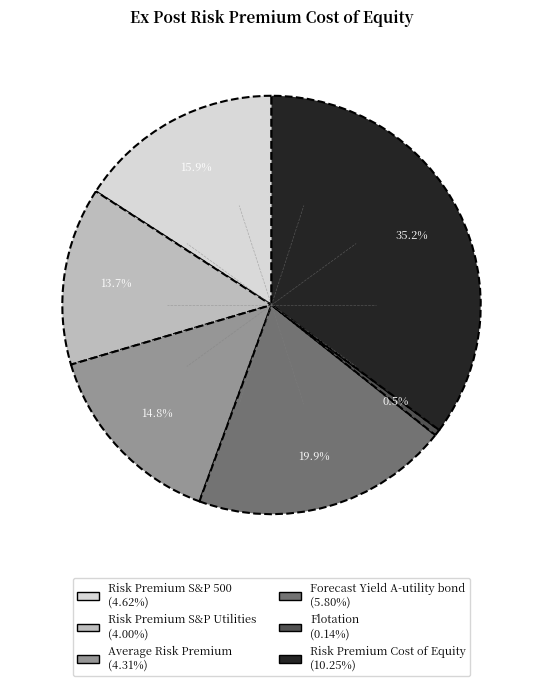

What is the smallest slice in the pie chart?

Flotation